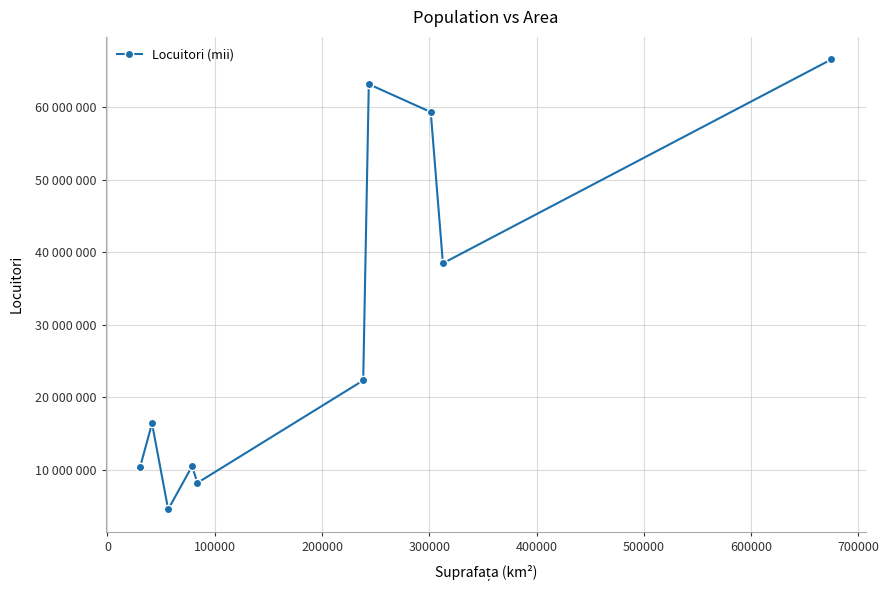

What is the value of the 7th point from the left?

63181775